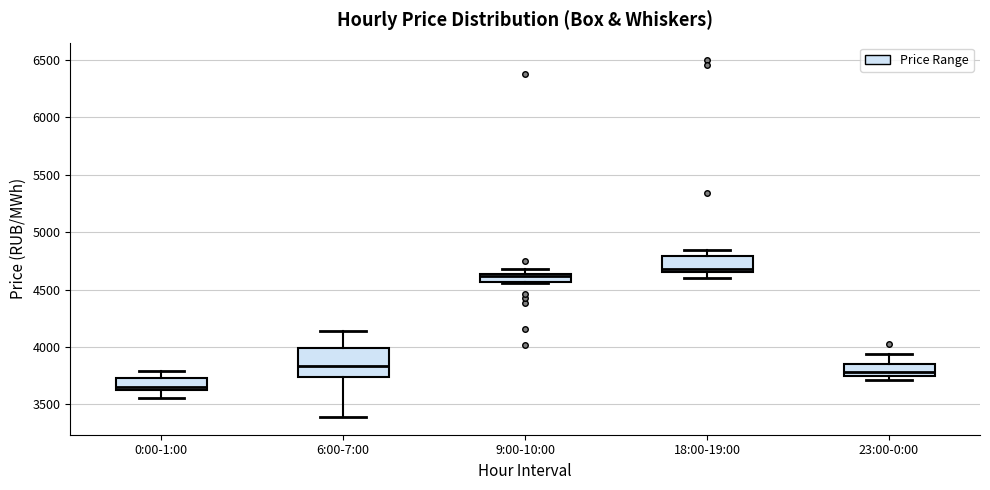

Which box has the lowest median line?

0:00-1:00